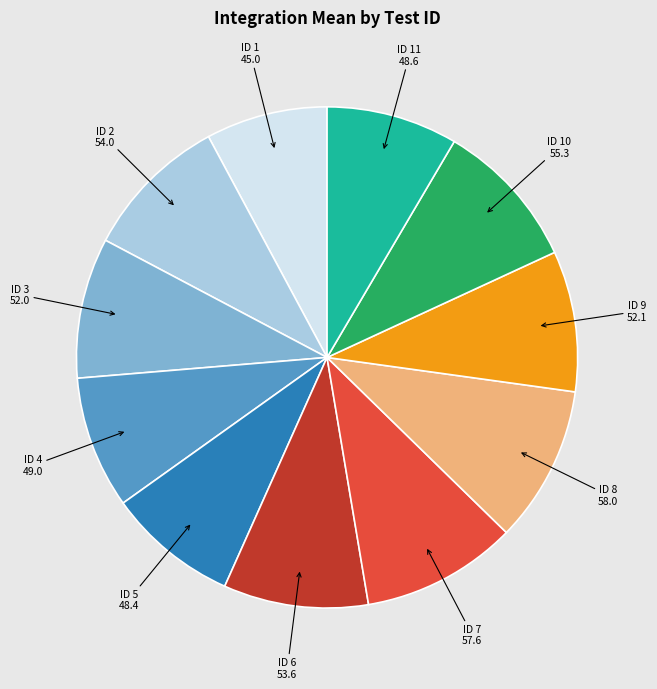

Combined, do ID 11 and ID 3 account for over 50%?

No